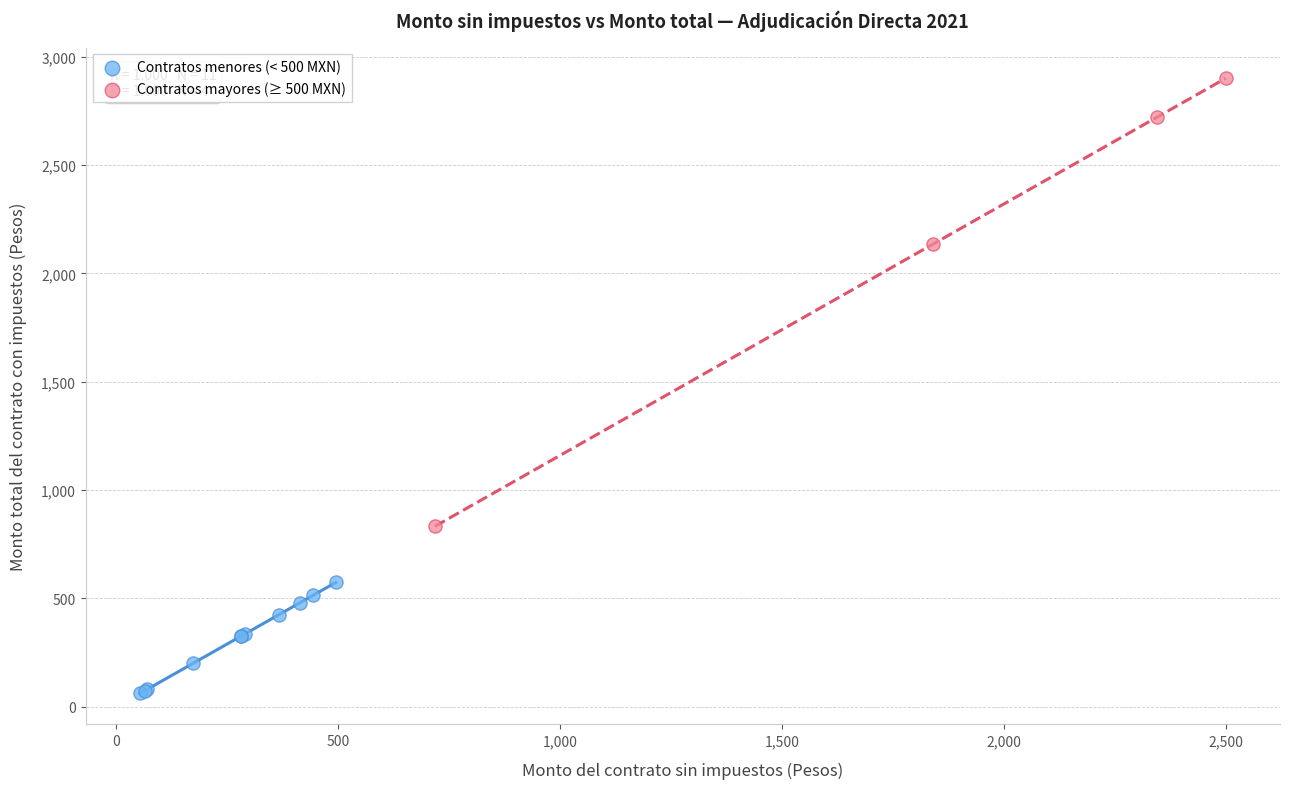

What are all the series names shown in the legend?

Contratos menores (< 500 MXN), Contratos mayores (≥ 500 MXN)